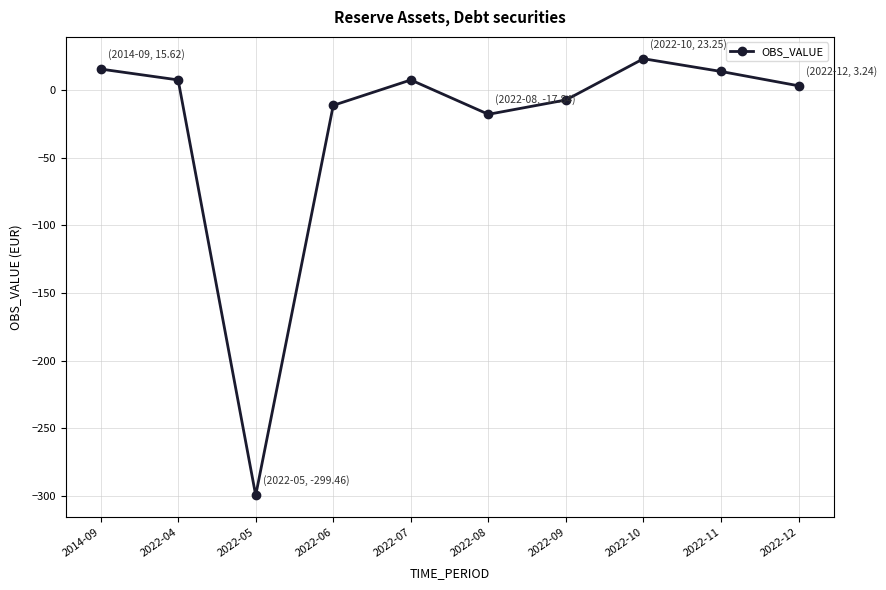

Is it true that the value at 2022-06 is -11.2?

True